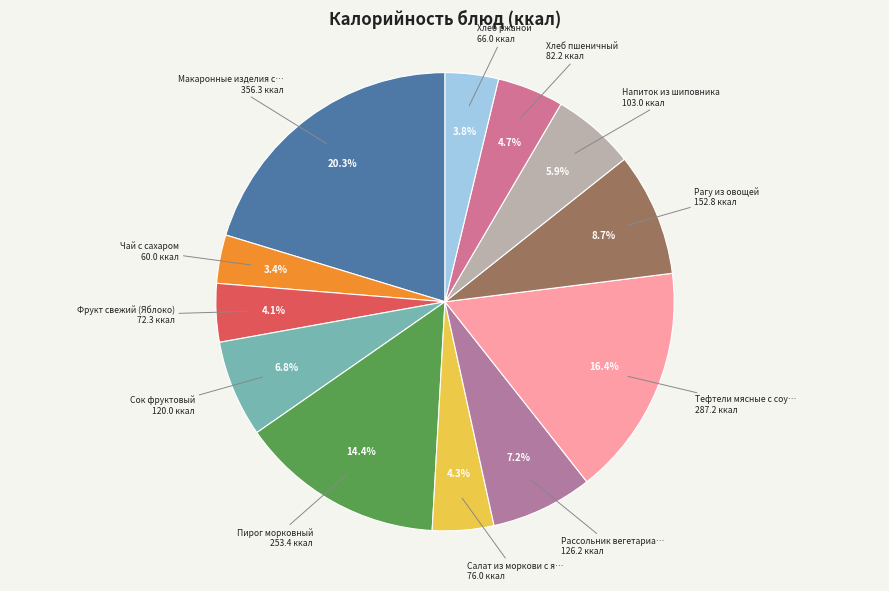

Does any single category account for the majority?

No